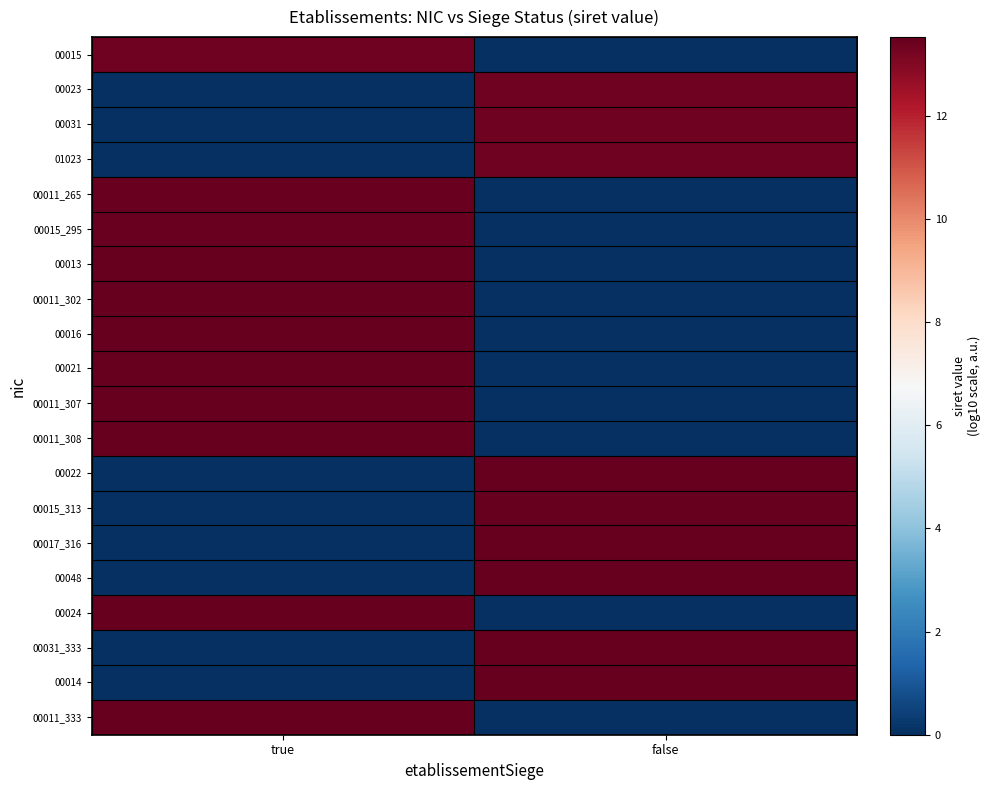

Reading left to right, what are all the values shown in this chart?

00015: true=13.3	false=0.0
00023: true=0.0	false=13.3
00031: true=0.0	false=13.3
01023: true=0.0	false=13.4
00011_265: true=13.4	false=0.0
00015_295: true=13.5	false=0.0
00013: true=13.5	false=0.0
00011_302: true=13.5	false=0.0
00016: true=13.5	false=0.0
00021: true=13.5	false=0.0
00011_307: true=13.5	false=0.0
00011_308: true=13.5	false=0.0
00022: true=0.0	false=13.5
00015_313: true=0.0	false=13.5
00017_316: true=0.0	false=13.5
00048: true=0.0	false=13.5
00024: true=13.5	false=0.0
00031_333: true=0.0	false=13.5
00014: true=0.0	false=13.5
00011_333: true=13.5	false=0.0